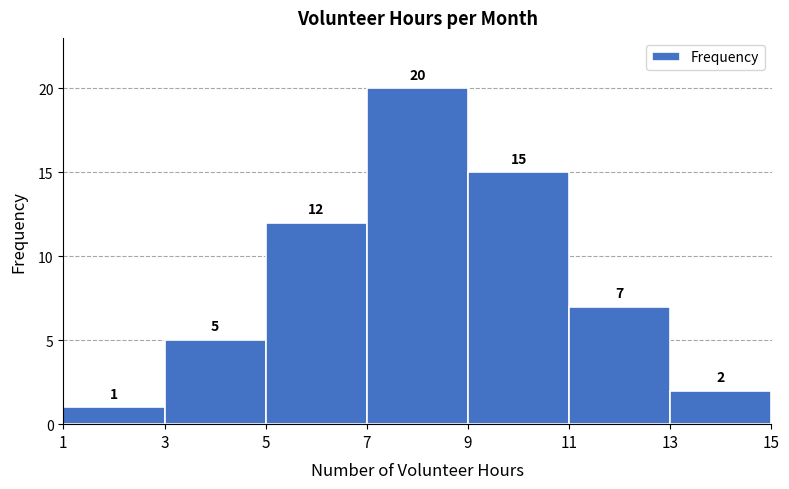

Which range on the x-axis has the tallest bar?

7 to 9